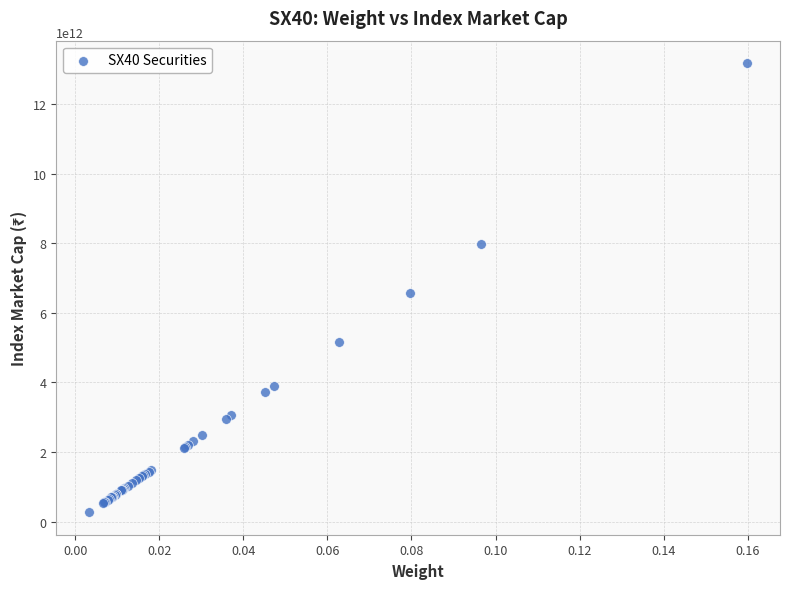

What Y value in the scatter plot is closest to 6723403758310?

6571017185079.9